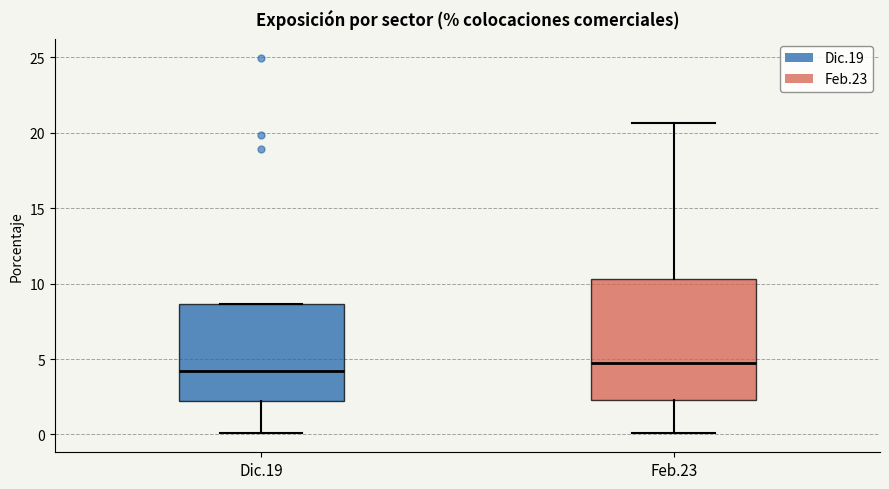

Which box is the tallest, from its lower edge to its upper edge?

Feb.23